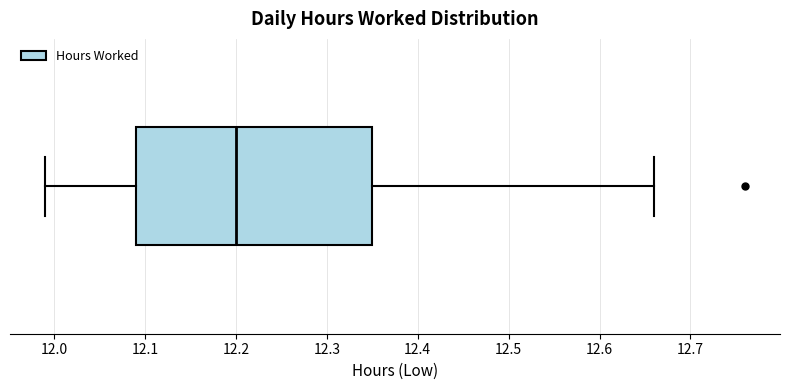

Transcribe this box plot: give where the median line is, the range the box spans, and where the two whiskers end, as read against the x-axis. The values are not printed on the chart, so give them approximately, as read against the axis.

median 12.20, box 12.09 to 12.35, whiskers 11.99 to 12.66